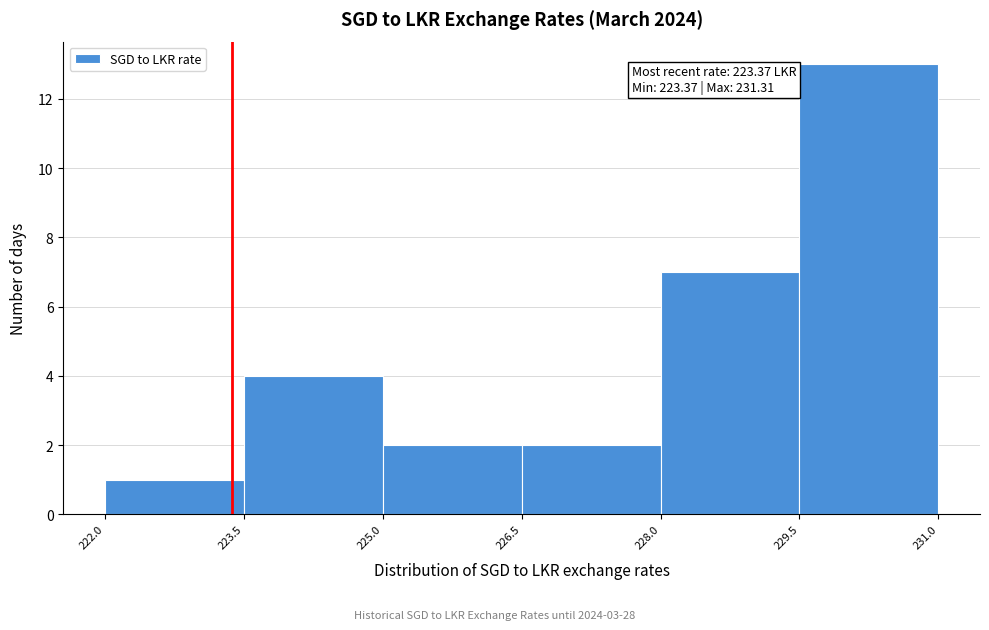

Over which range of the x-axis is the bar tallest?

229.5 to 231.0